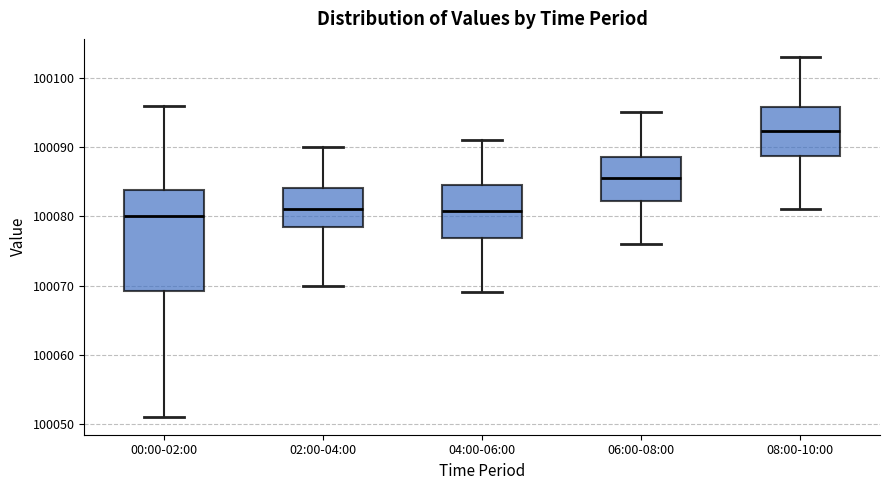

Comparing the boxes themselves (not the whiskers), which one is the tallest?

00:00-02:00